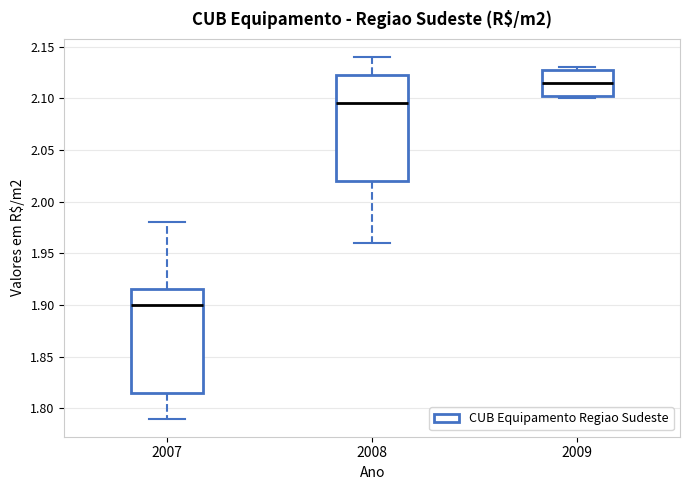

Which box's median line is the lowest?

2007